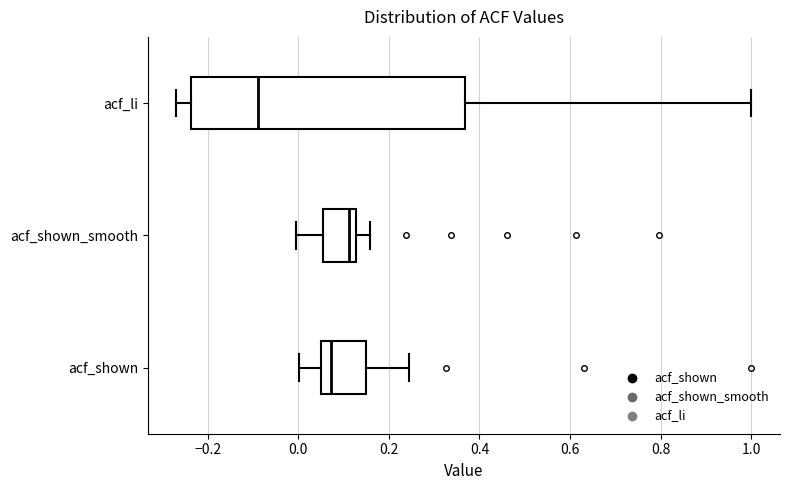

Where does the median line of the box for acf_li sit on the x-axis? The values are not printed on the chart, so give them approximately, as read against the axis.

-0.08